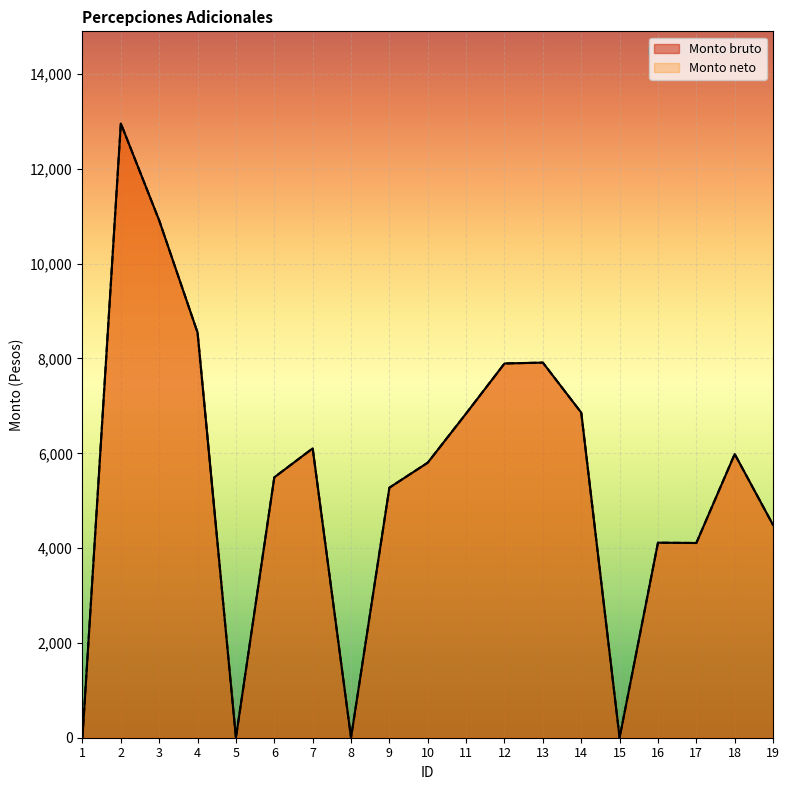

At 8, list the series in order from smallest to largest.

Monto bruto, Monto neto